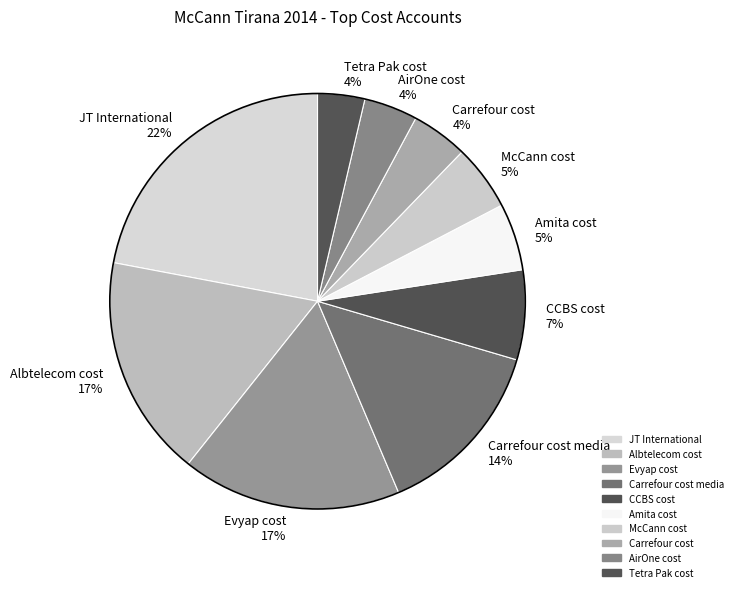

To the nearest percent, what portion does JT International 22% represent?

22%